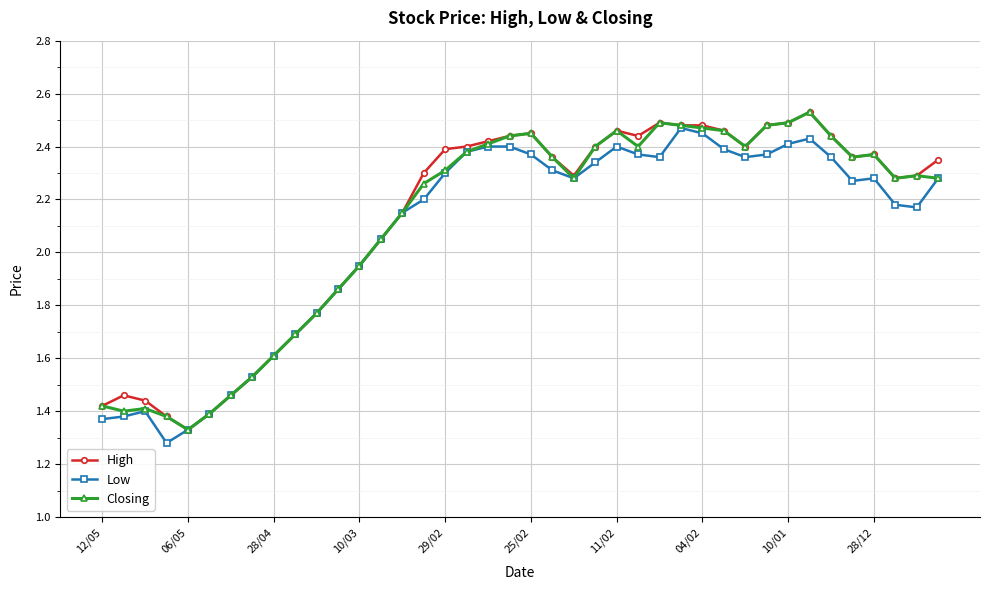

At how many categories does at least one series exceed 2?

27